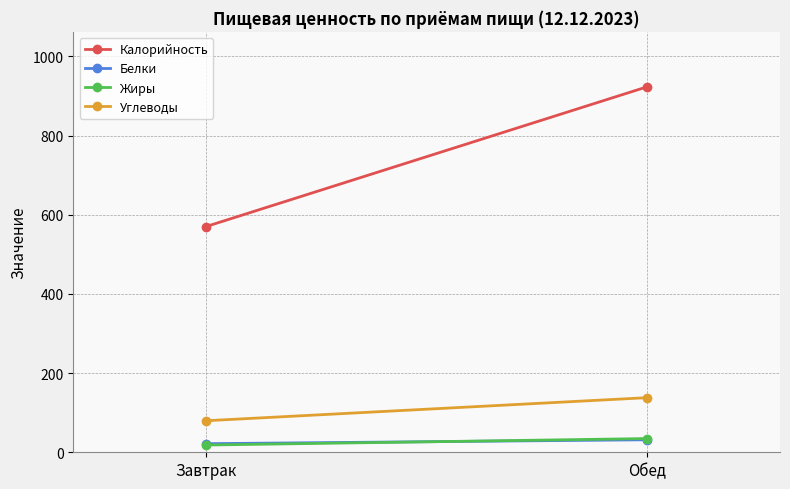

What is the total value across all series at Завтрак?

689.6